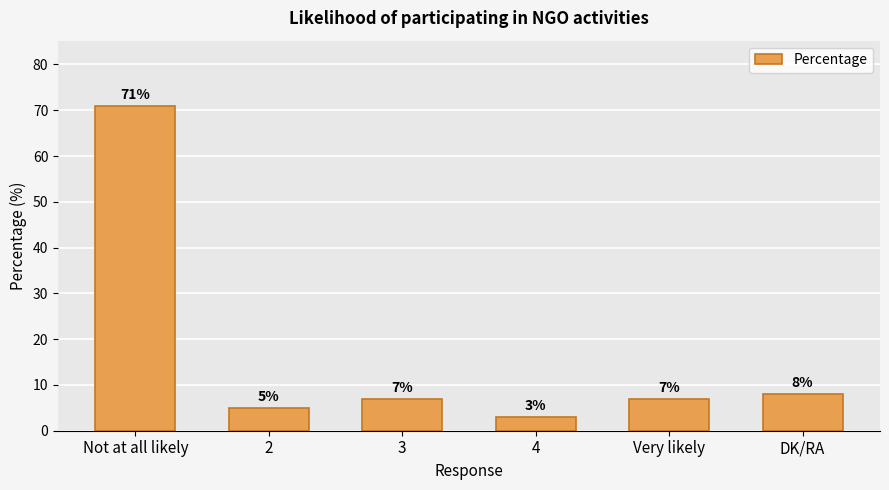

The value at 3 is 2. True or false?

False